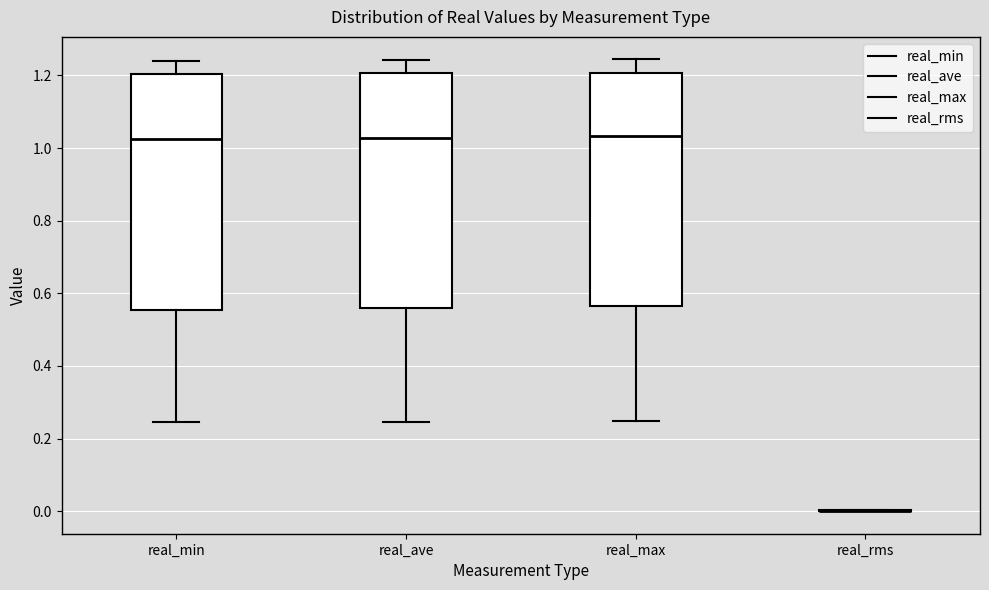

Reading left to right, read every box against the y-axis: the position of its median line, the range the box covers, and the ends of its whiskers. The values are not printed on the chart, so give them approximately, as read against the axis.

real_min: median 1.02, box 0.56 to 1.20, whiskers 0.24 to 1.24
real_ave: median 1.02, box 0.56 to 1.20, whiskers 0.24 to 1.24
real_max: median 1.04, box 0.56 to 1.20, whiskers 0.24 to 1.24
real_rms: box collapsed to a line at 0.00, whiskers 0.00 to 0.00